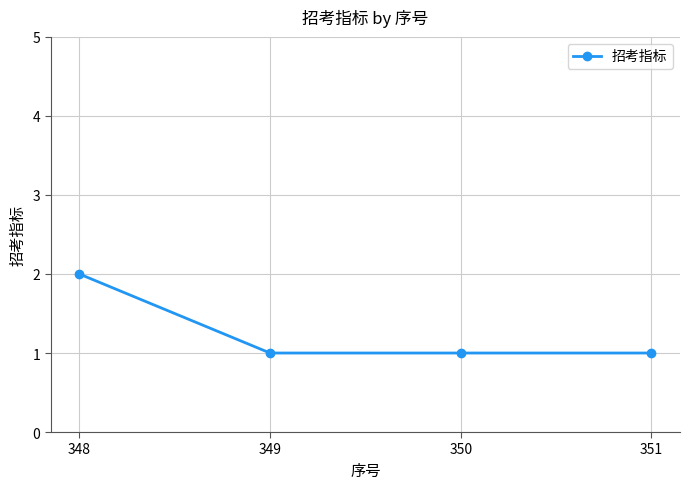

Reading left to right, transcribe all the data shown in this chart.

2	1	1	1